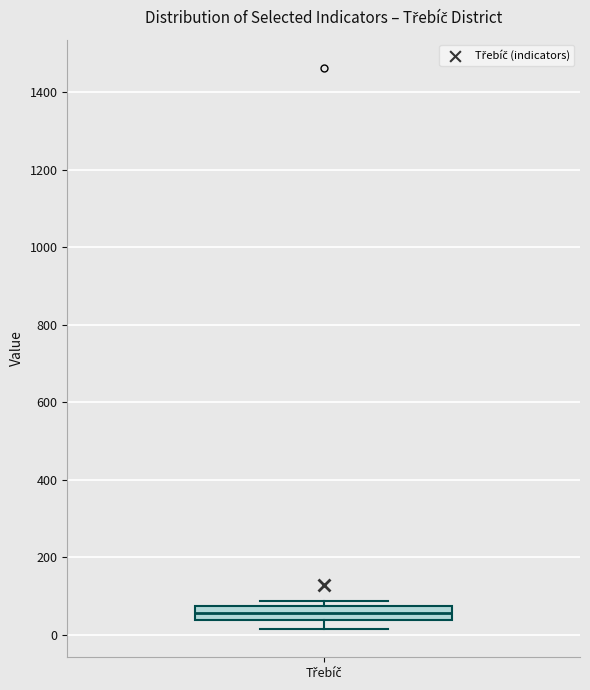

Where is the upper edge of the box for Třebíč on the y-axis? The values are not printed on the chart, so give them approximately, as read against the axis.

80